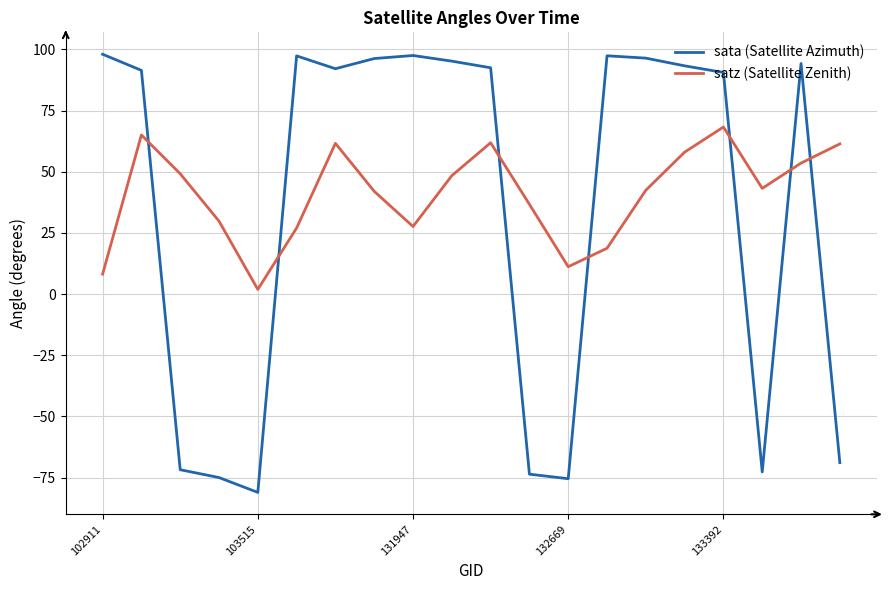

Which series has the widest spread of values?

sata (Satellite Azimuth)